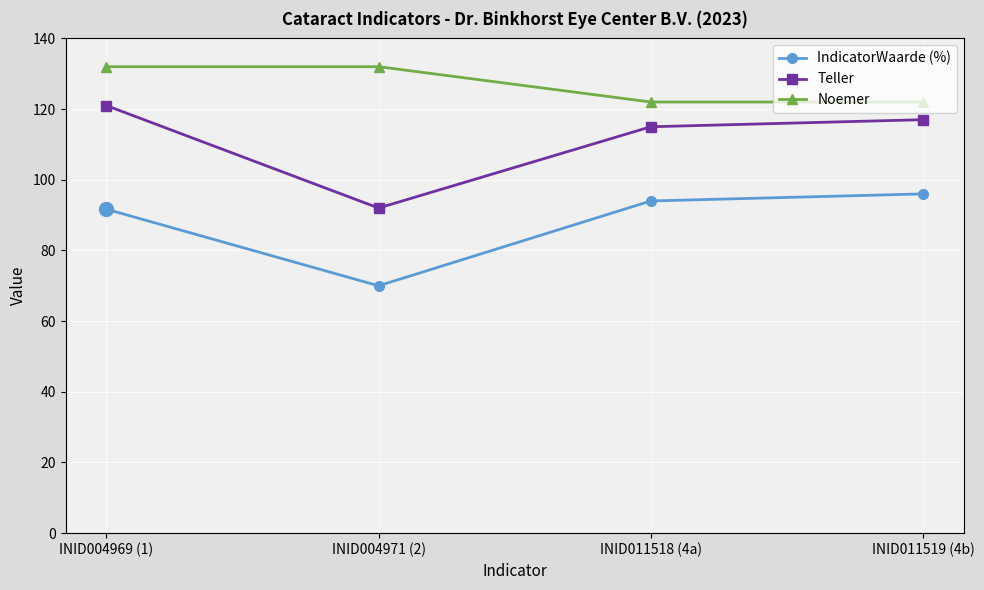

What position from the right is INID011518 (4a)?

2